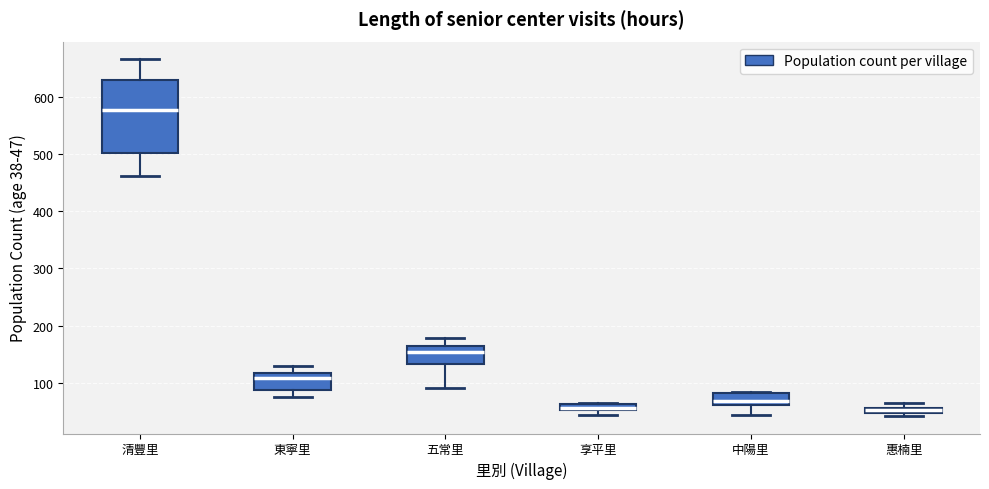

Where does the upper whisker of the box for 東寧里 end on the y-axis? The values are not printed on the chart, so give them approximately, as read against the axis.

130